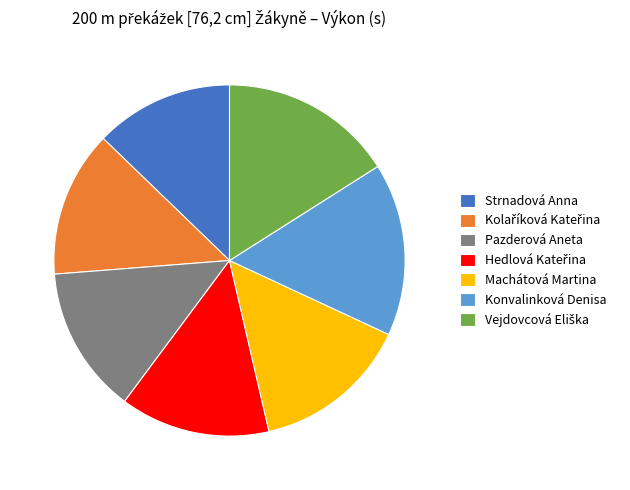

Which slice is the smallest?

Strnadová Anna